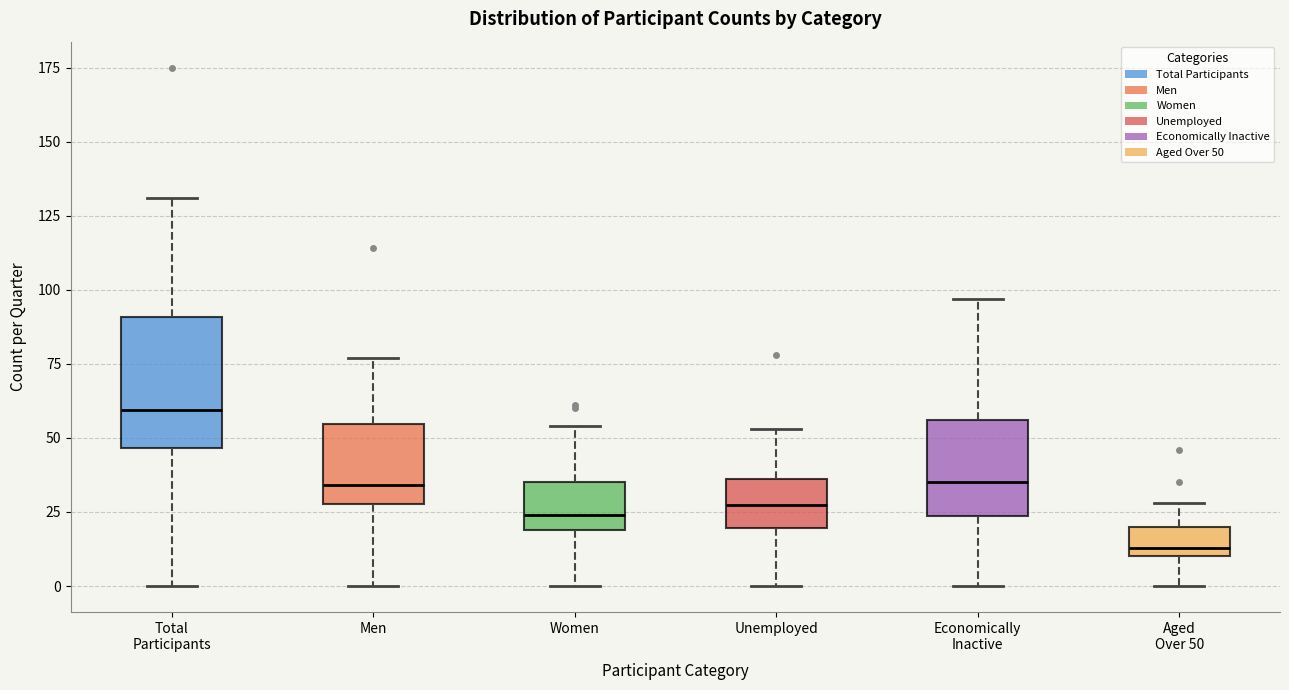

Which box has the highest median line?

Total Participants